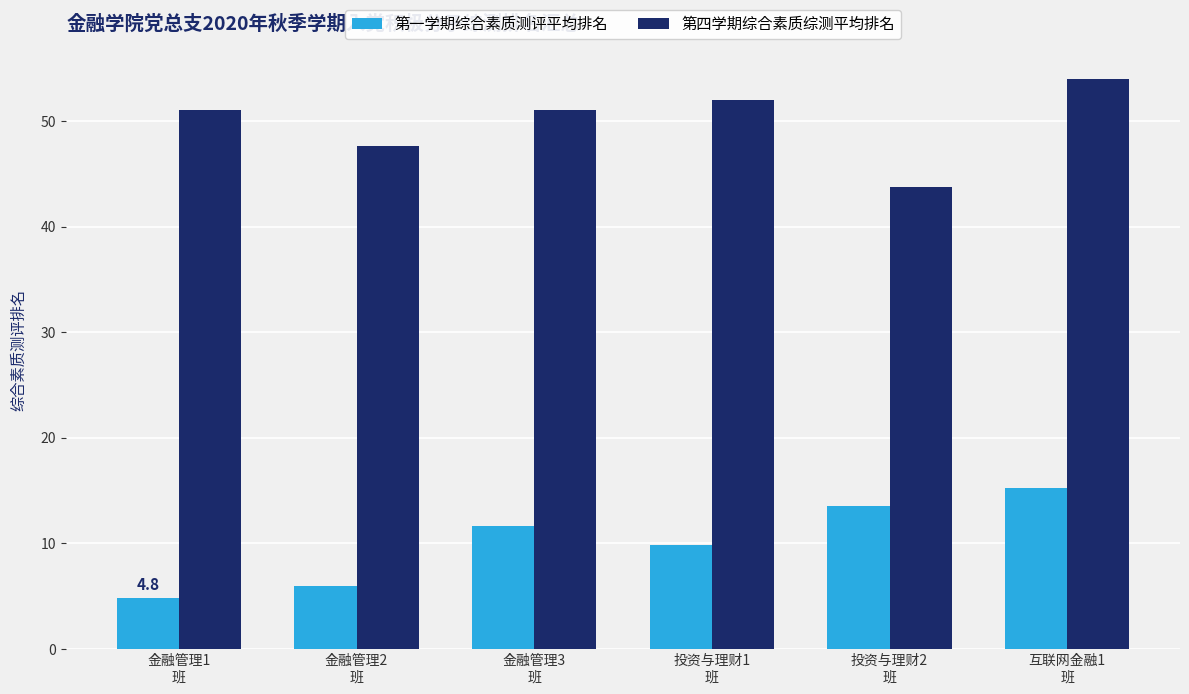

At which category is the sum across all series the highest?

互联网金融1
班